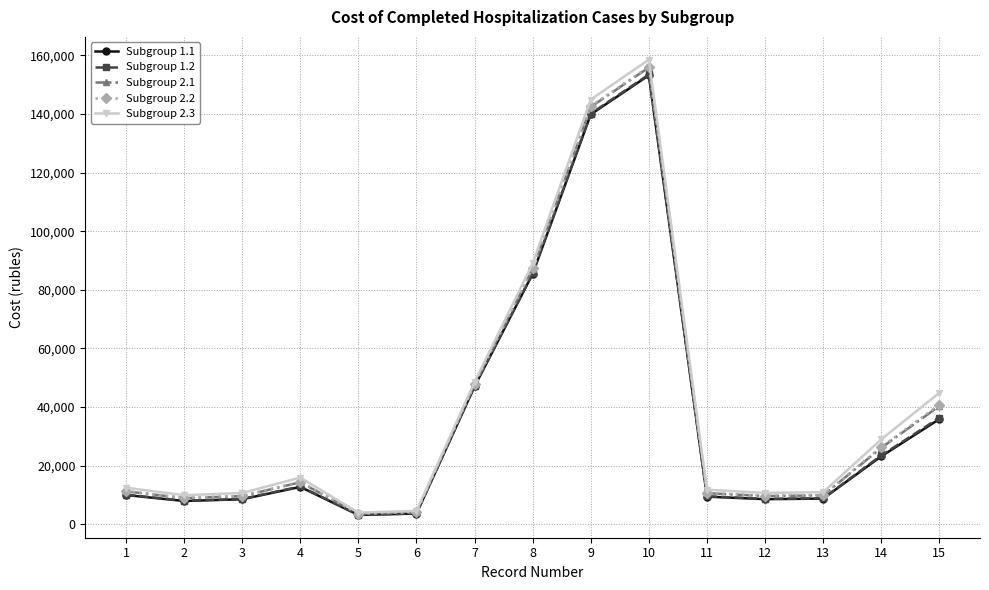

The value of Subgroup 1.2 at 6 is 3700.8. True or false?

True